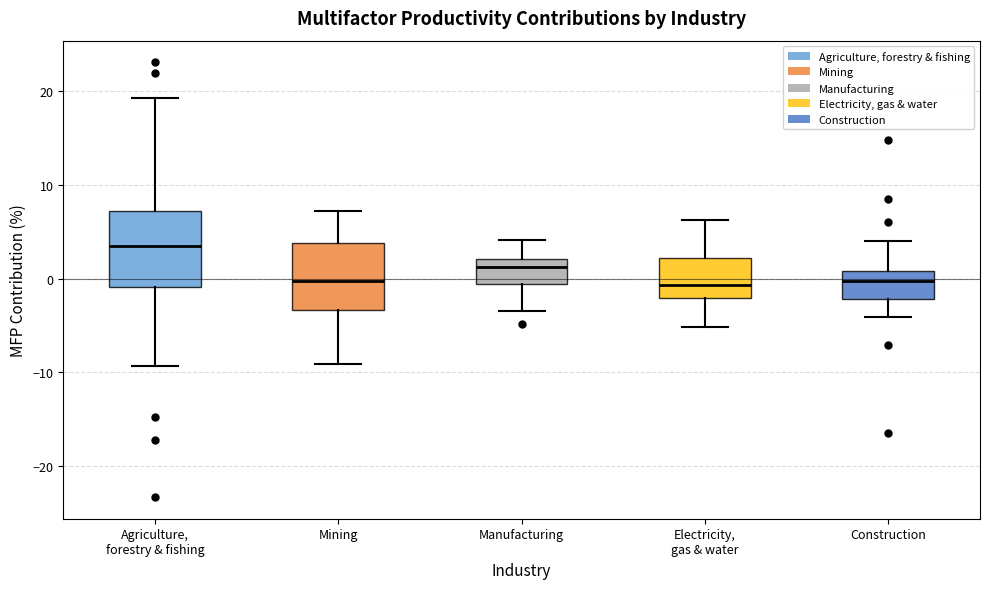

Which box is the tallest, from its lower edge to its upper edge?

Agriculture, forestry & fishing